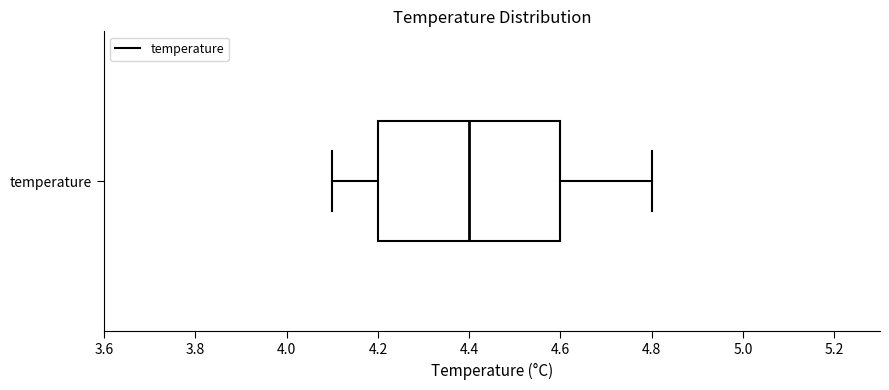

Transcribe this box plot: give where the median line is, the range the box spans, and where the two whiskers end, as read against the x-axis. The values are not printed on the chart, so give them approximately, as read against the axis.

median 4.4, box 4.2 to 4.6, whiskers 4.1 to 4.8